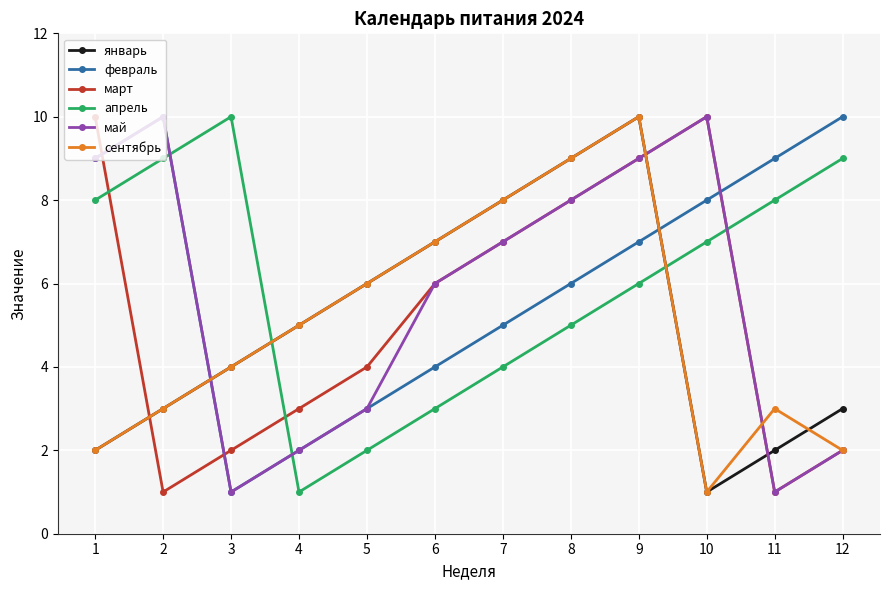

True or false: январь has more than 1 points higher than both neighbors.

False